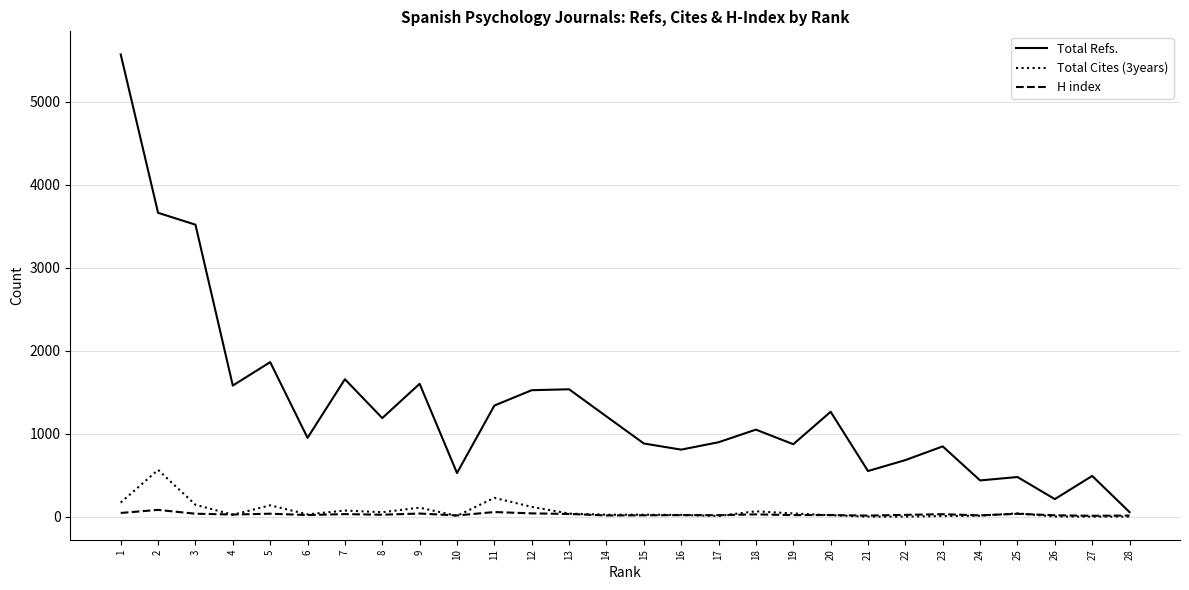

Is it true that Total Cites (3years) equals 0 at 28?

True